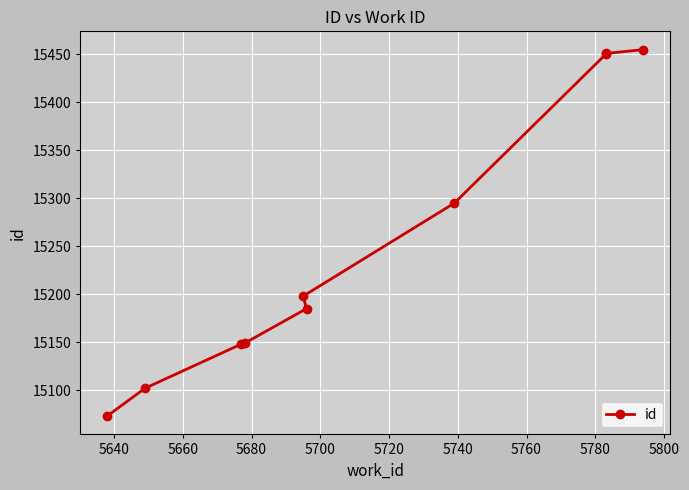

At which label does the data first exceed 15198?

5740